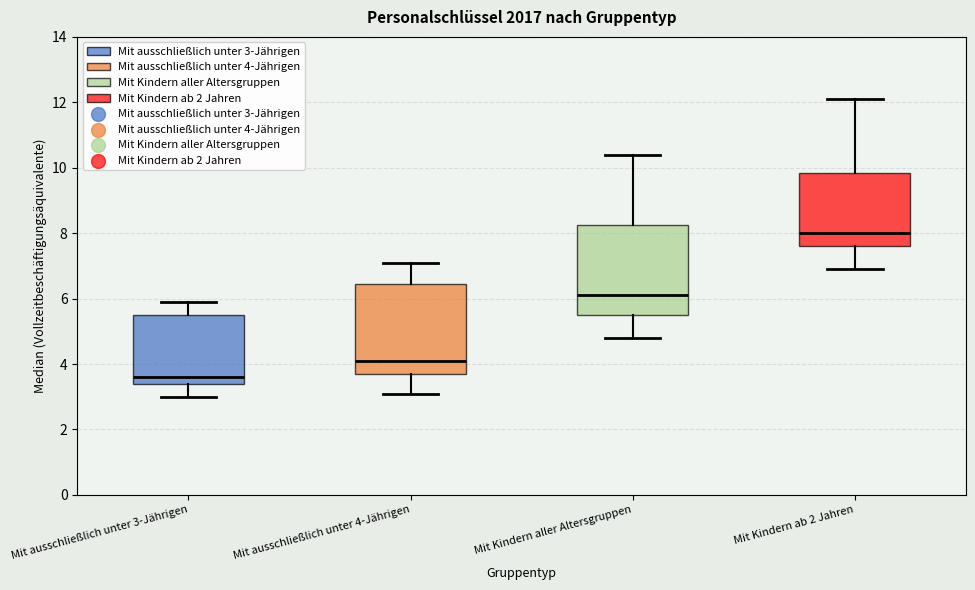

Where is the upper edge of the box for Mit Kindern aller Altersgruppen on the y-axis? The values are not printed on the chart, so give them approximately, as read against the axis.

8.2